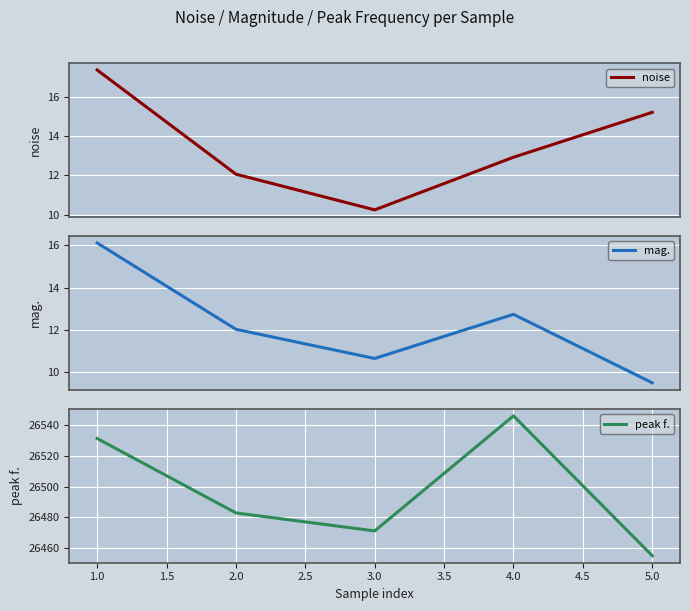

True or false: peak f. has a value of 17720.9 at 4.0.

False